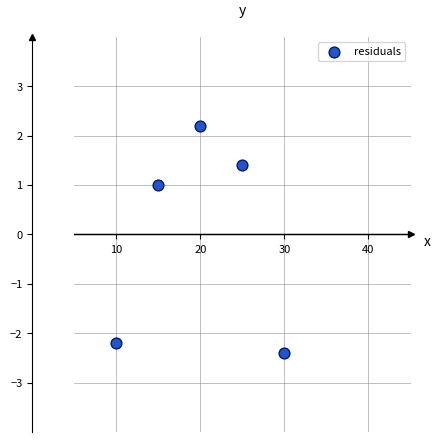

What is the average X value?

20.0